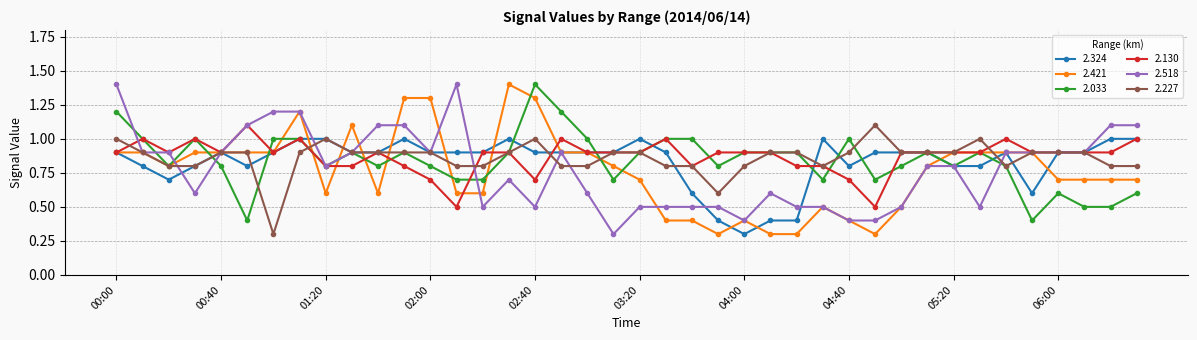

True or false: 2.324 has more than 1 points higher than both neighbors.

True